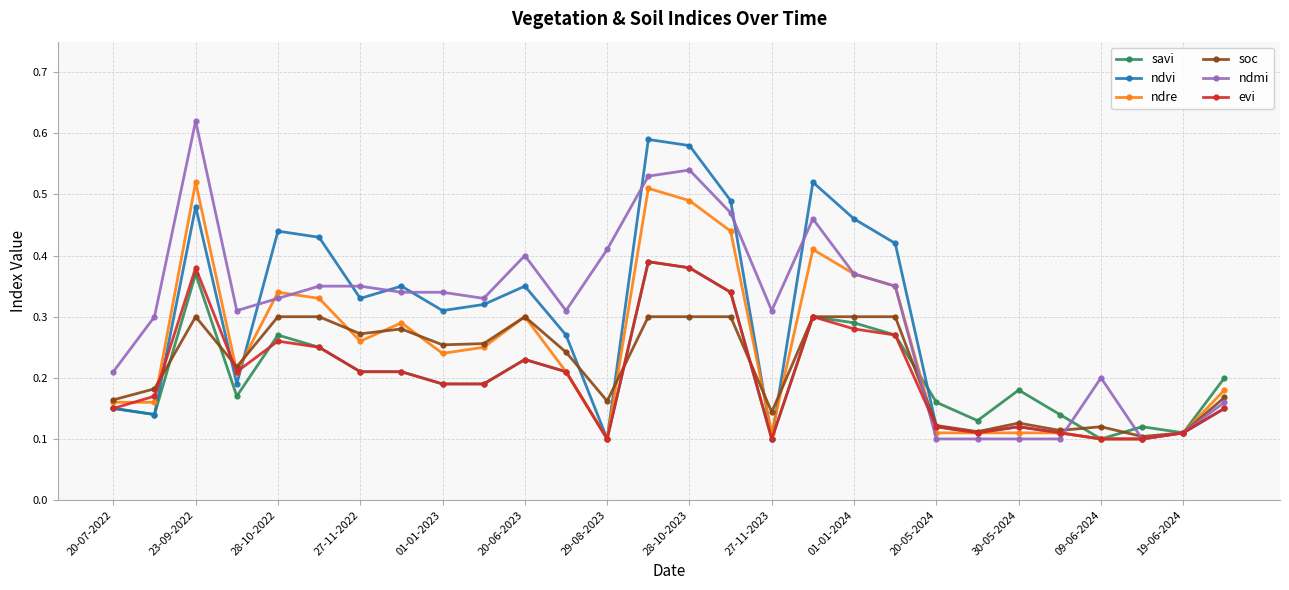

At how many categories does at least one series exceed 0?

28